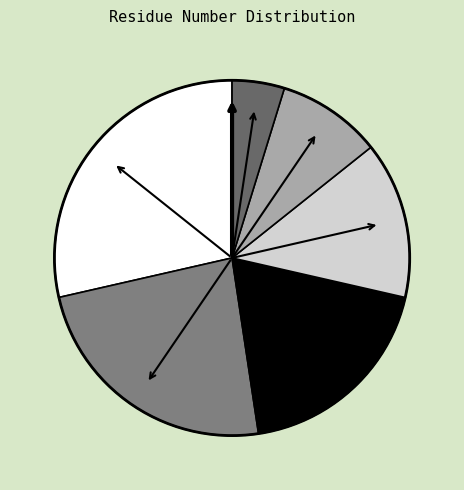

How many slices are in this pie chart?

6